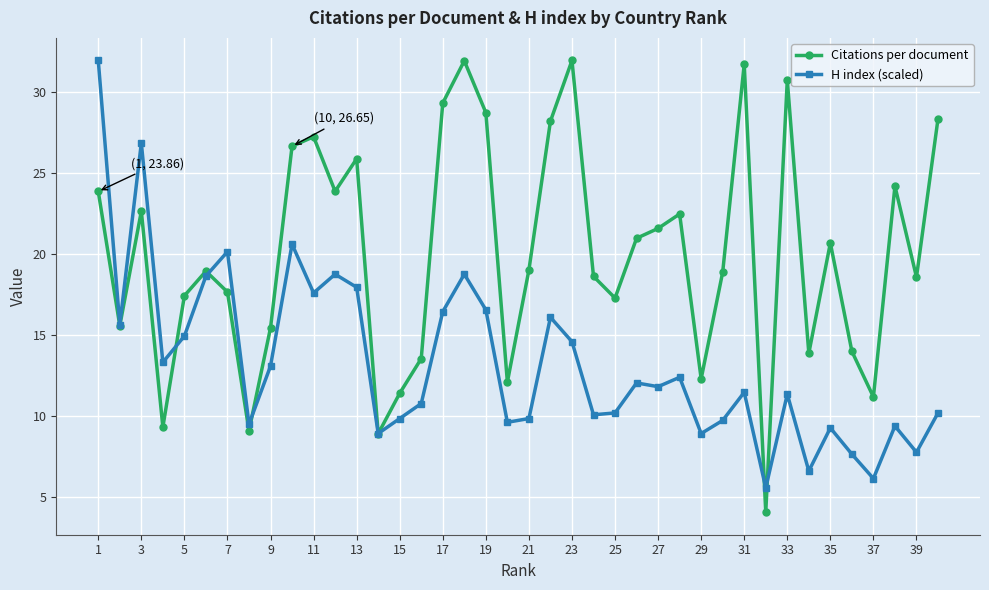

How many intersections are there between Citations per document and H index (scaled)?

7